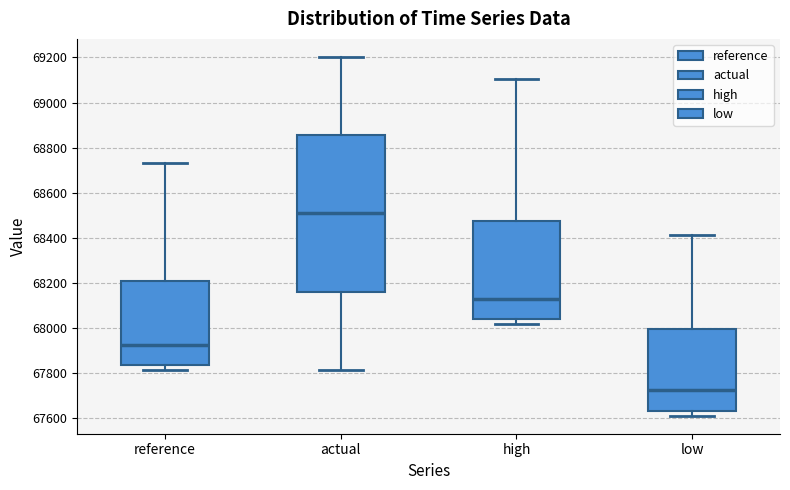

Reading left to right, read every box against the y-axis: the position of its median line, the range the box covers, and the ends of its whiskers. The values are not printed on the chart, so give them approximately, as read against the axis.

reference: median 67920, box 67840 to 68220, whiskers 67820 to 68740
actual: median 68500, box 68160 to 68860, whiskers 67820 to 69200
high: median 68140, box 68040 to 68480, whiskers 68020 to 69100
low: median 67720, box 67640 to 68000, whiskers 67620 to 68420